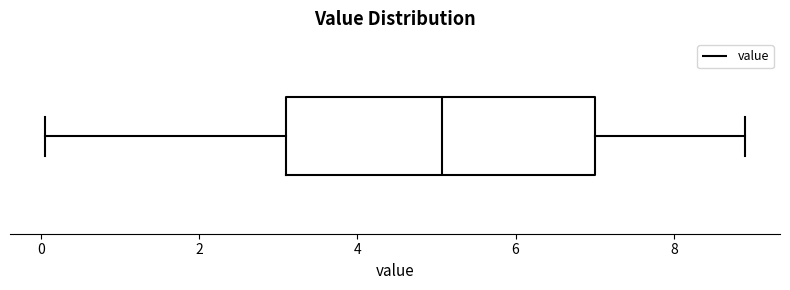

Read this box plot against the x-axis: the position of the median line, the range covered by the box, and the ends of both whiskers. The values are not printed on the chart, so give them approximately, as read against the axis.

median 5.0, box 3.2 to 7.0, whiskers 0.0 to 9.0